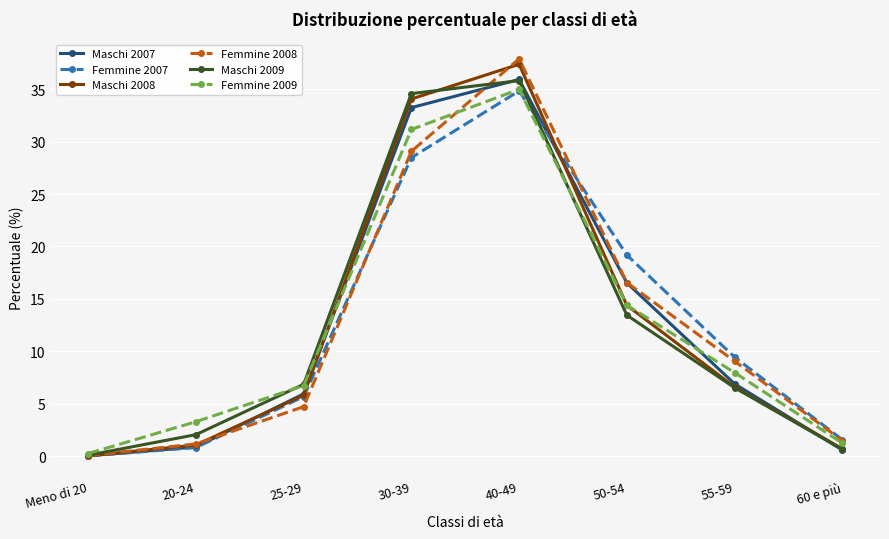

What is the label of the 7th point from the left?

55-59